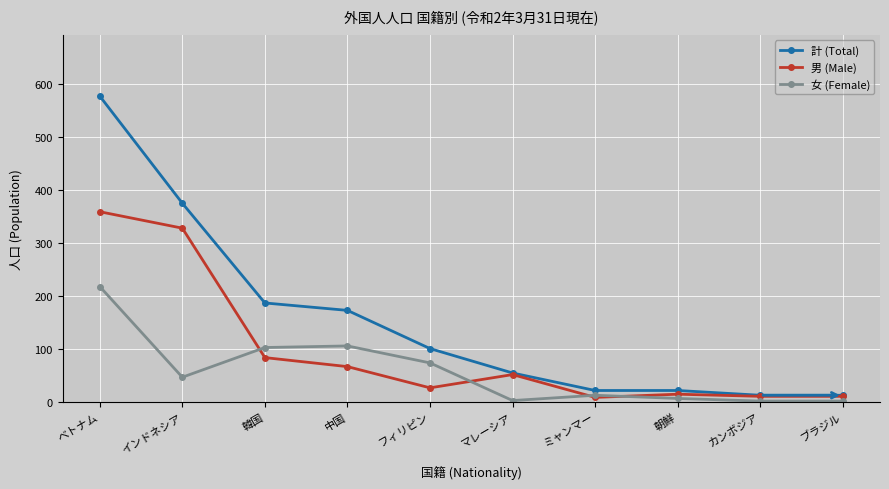

Is the value of 男 (Male) at ベトナム greater than the value of 計 (Total) at ベトナム?

No